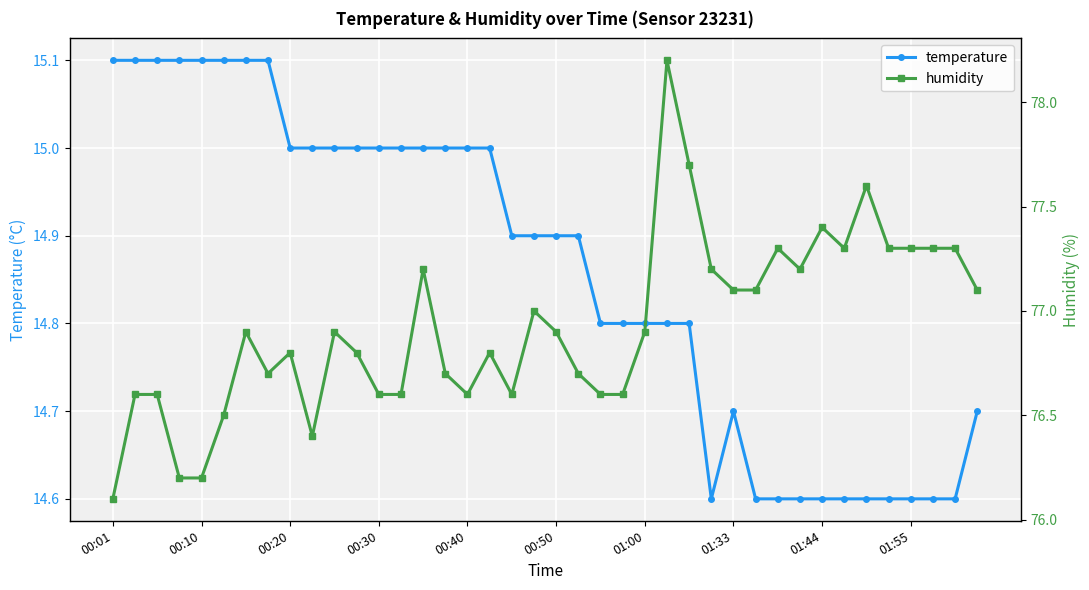

True or false: temperature has a value of 23.5 at 00:20.

False